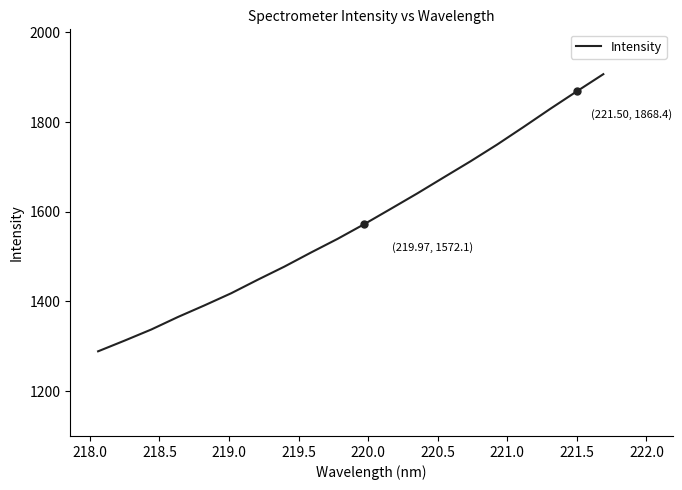

Is this an area chart (filled region under the line)?

No